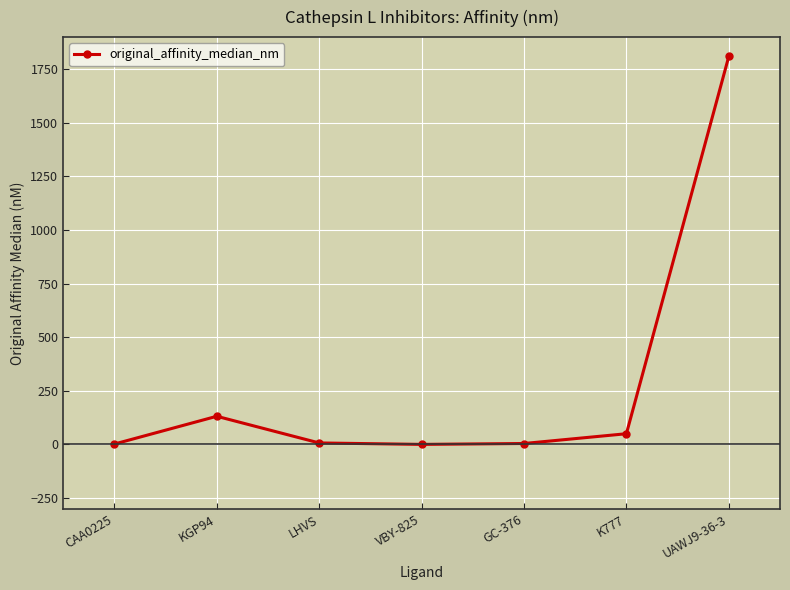

Is it true that the value at KGP94 is 131.4?

True